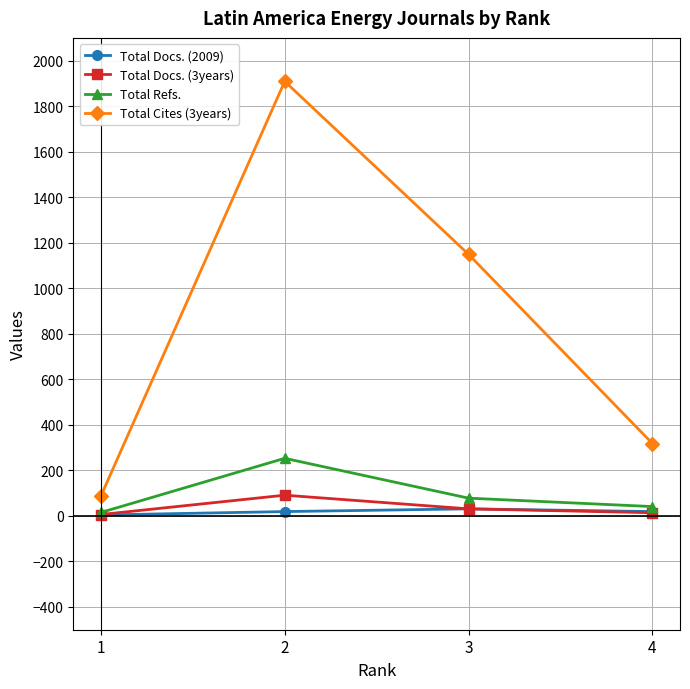

At how many categories does at least one series exceed 1313?

1